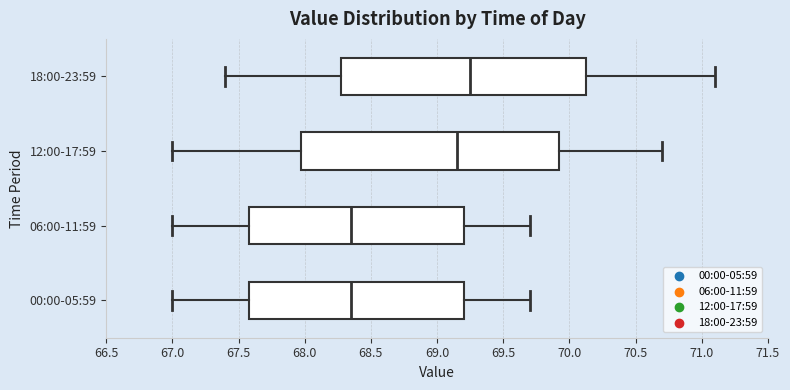

Where is the right edge of the box for 06:00-11:59 on the x-axis? The values are not printed on the chart, so give them approximately, as read against the axis.

69.20